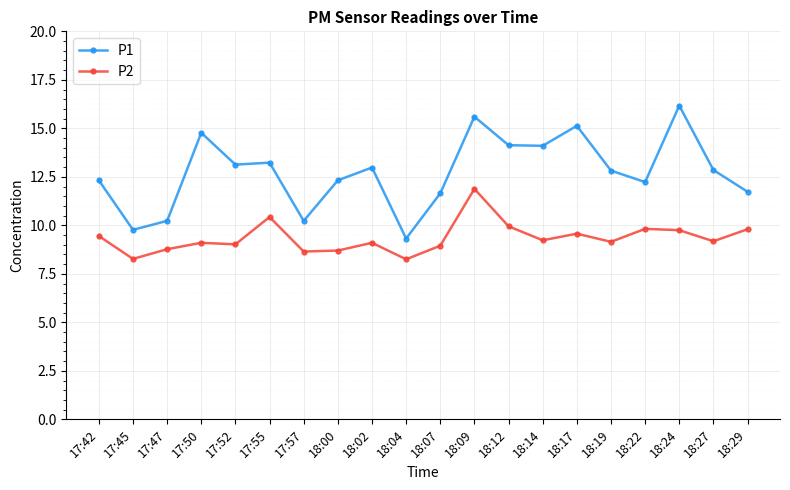

At which label does P2 reach its peak?

18:09